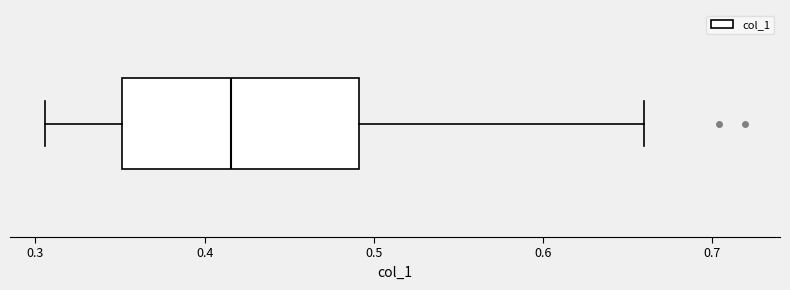

Where does the right whisker of the box end on the x-axis? The values are not printed on the chart, so give them approximately, as read against the axis.

0.66